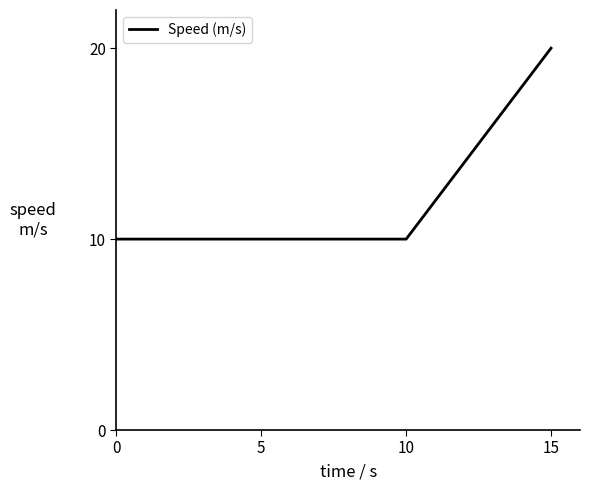

What is the difference between the maximum and minimum values?

10